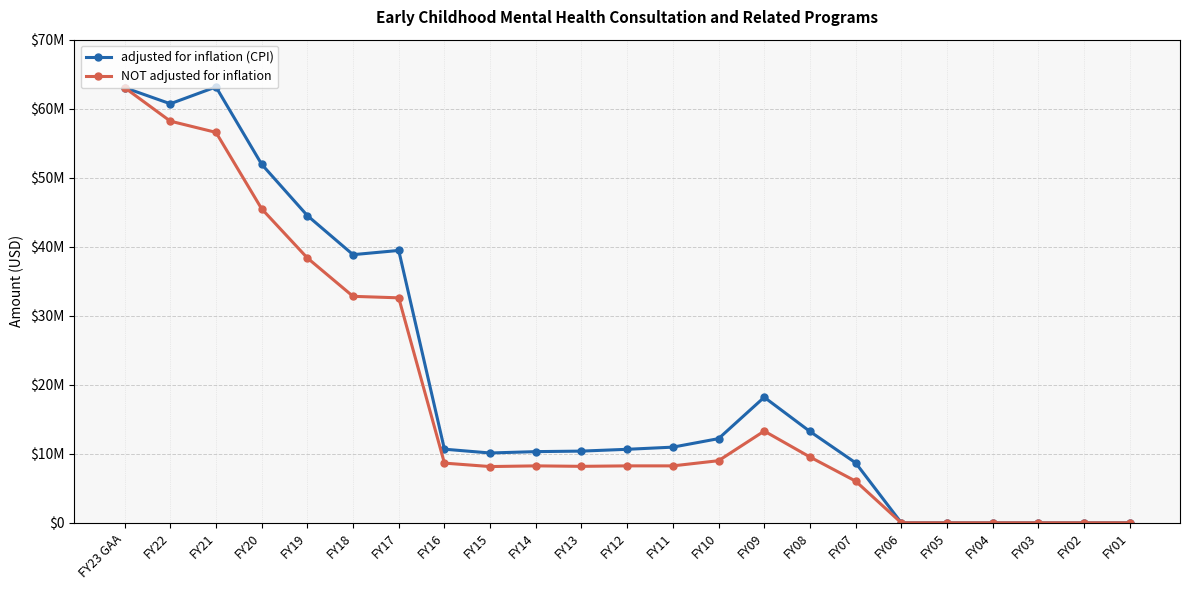

What are all the series names shown in the legend?

adjusted for inflation (CPI), NOT adjusted for inflation